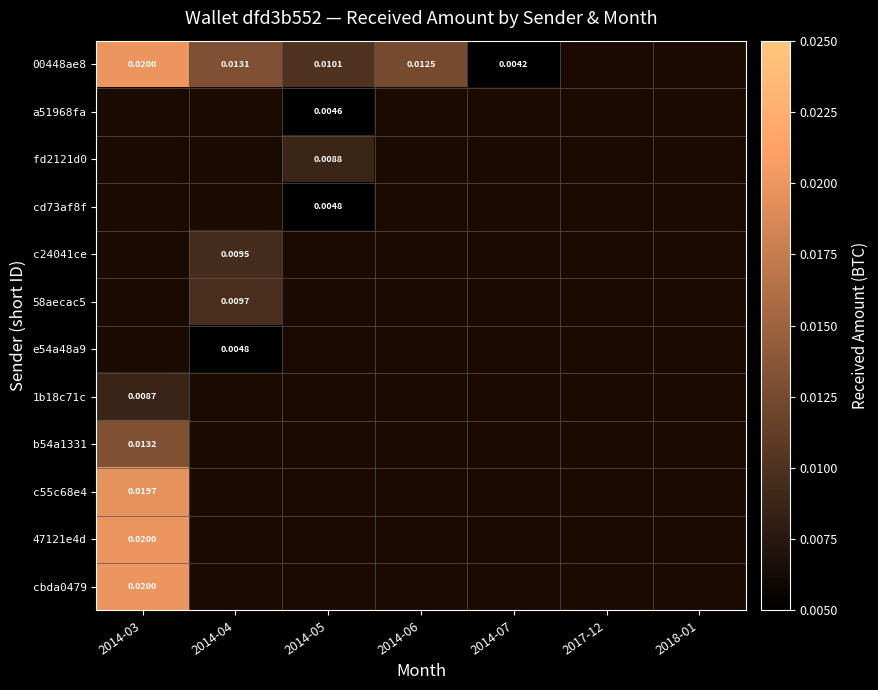

At how many categories does at least one series exceed 0?

5